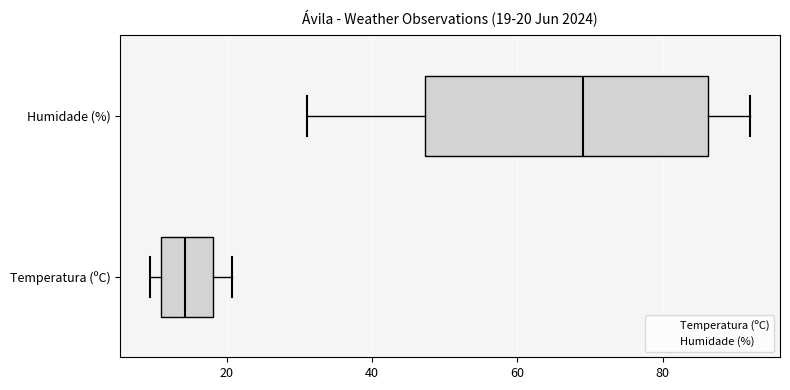

Which box's median line is the furthest to the left?

Temperatura (ºC)